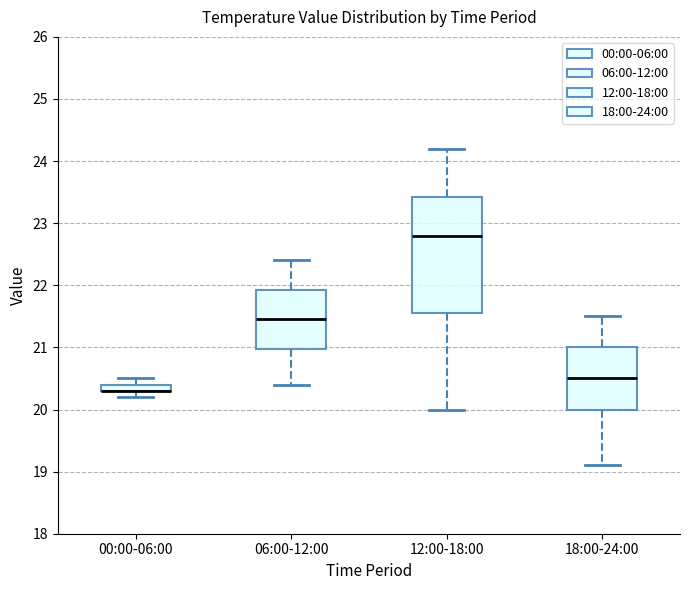

Where is the upper edge of the box for 18:00-24:00 on the y-axis? The values are not printed on the chart, so give them approximately, as read against the axis.

21.0